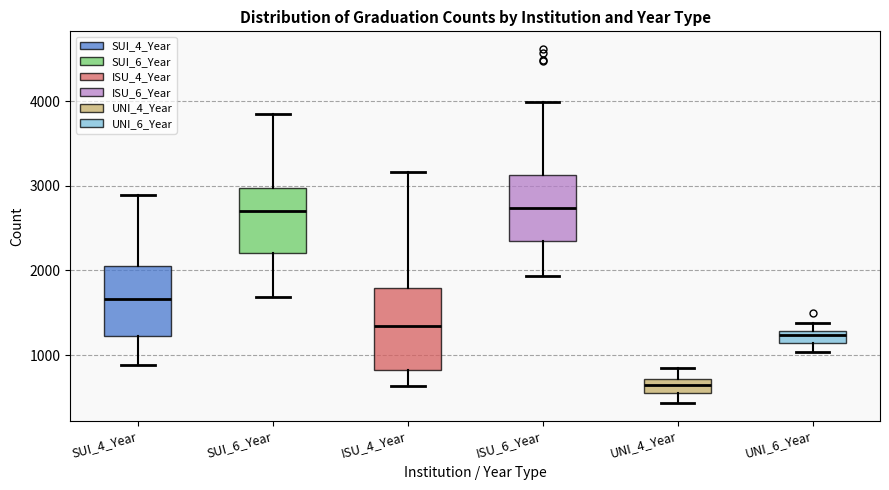

Where is the upper edge of the box for UNI_4_Year on the y-axis? The values are not printed on the chart, so give them approximately, as read against the axis.

700